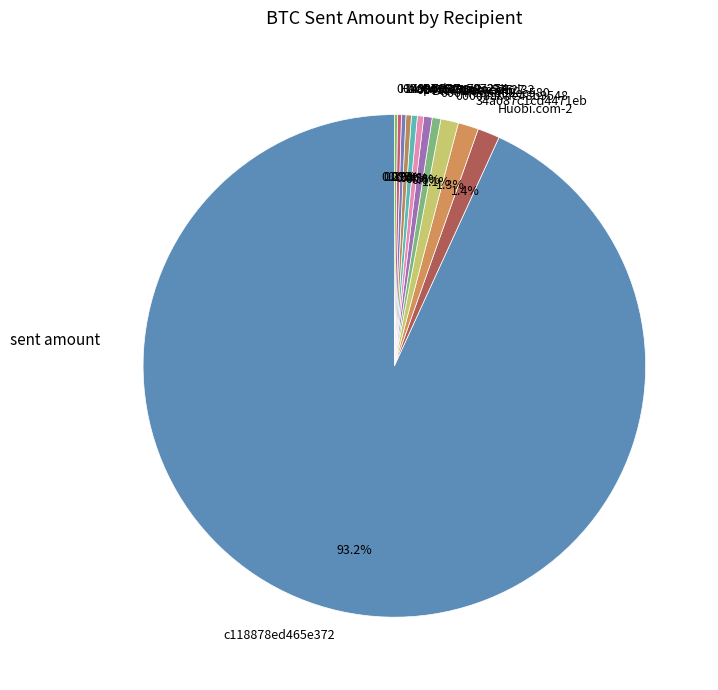

Between 0004f0dad90ec580 and 00008abae48b9548, which is larger?

00008abae48b9548